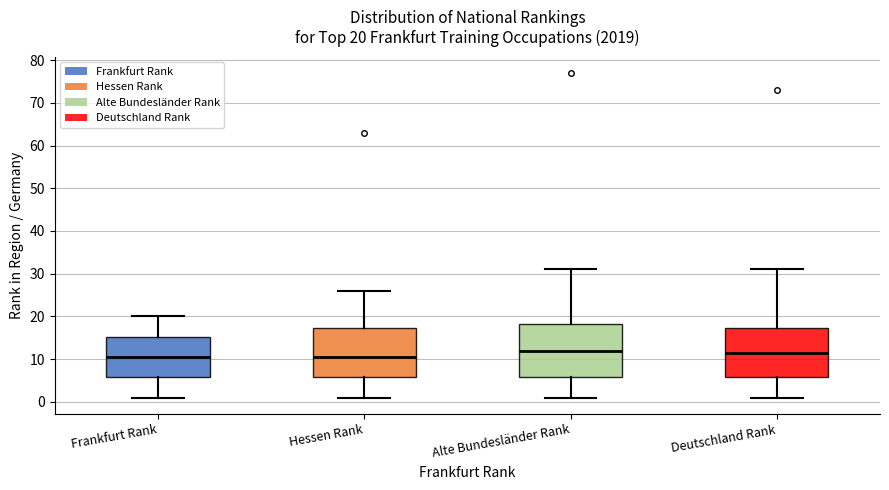

Comparing the boxes themselves (not the whiskers), which one is the tallest?

Alte Bundesländer Rank